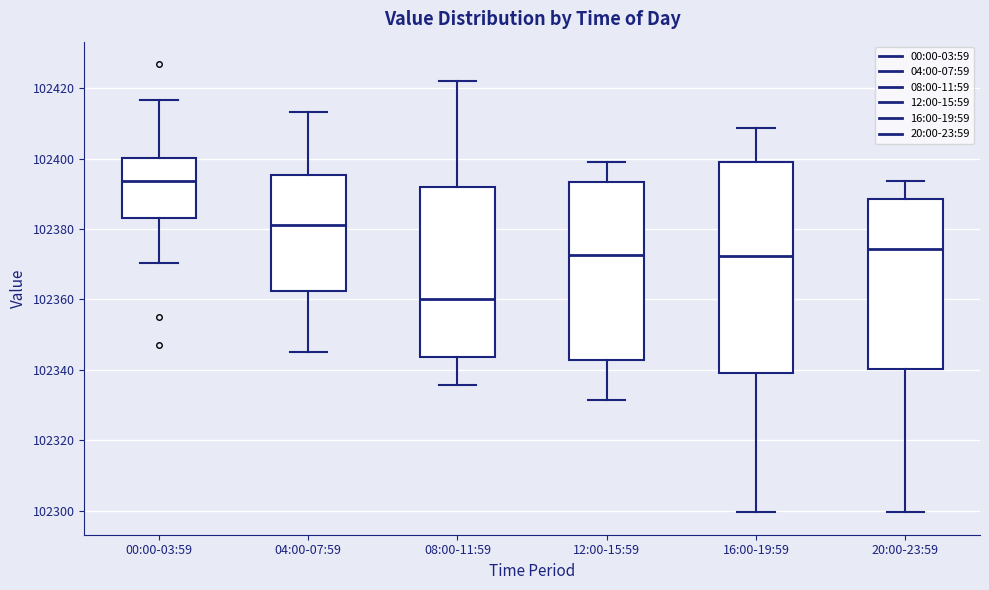

Which box is the tallest, from its lower edge to its upper edge?

16:00-19:59